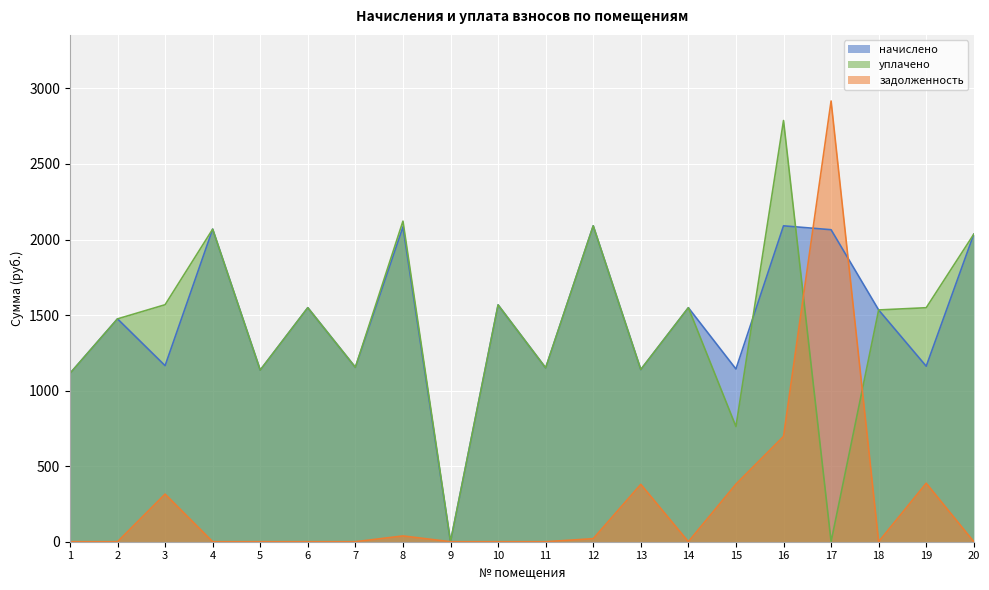

How many lines are shown in the chart?

3